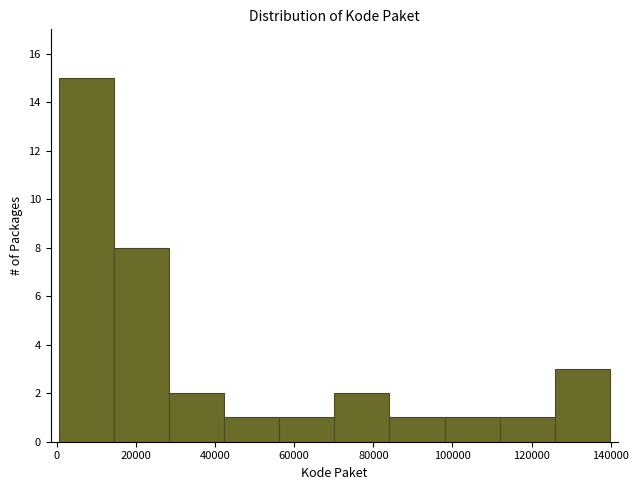

Over which range of the x-axis is the bar tallest?

0 to 14000